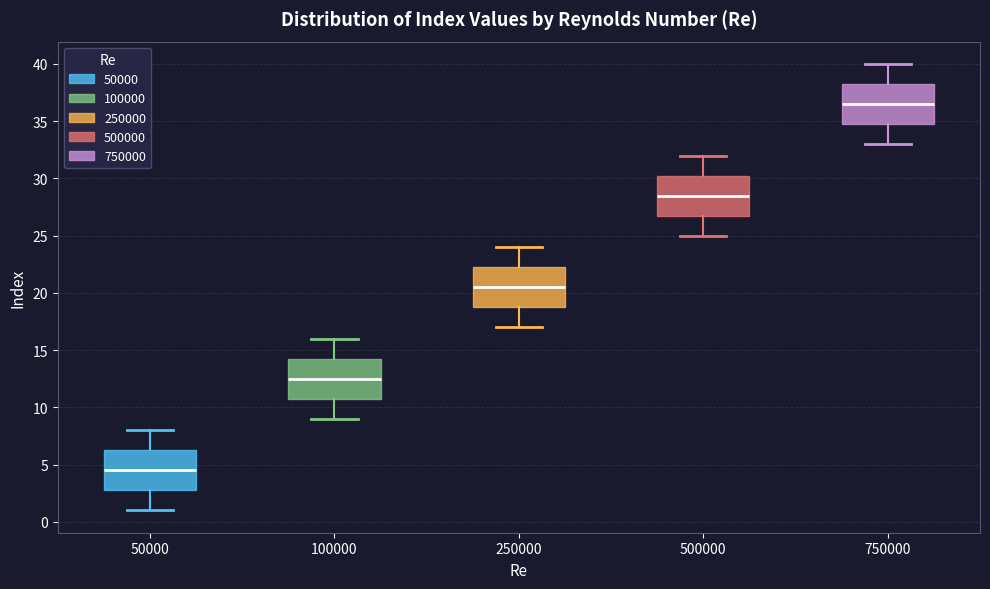

Reading left to right, transcribe this box plot: for each box, give where its median line is, the range the box spans, and where its two whiskers end, as read against the y-axis. The values are not printed on the chart, so give them approximately, as read against the axis.

50000: median 4.5, box 3.0 to 6.5, whiskers 1.0 to 8.0
100000: median 12.5, box 11.0 to 14.5, whiskers 9.0 to 16.0
250000: median 20.5, box 19.0 to 22.5, whiskers 17.0 to 24.0
500000: median 28.5, box 27.0 to 30.5, whiskers 25.0 to 32.0
750000: median 36.5, box 35.0 to 38.5, whiskers 33.0 to 40.0